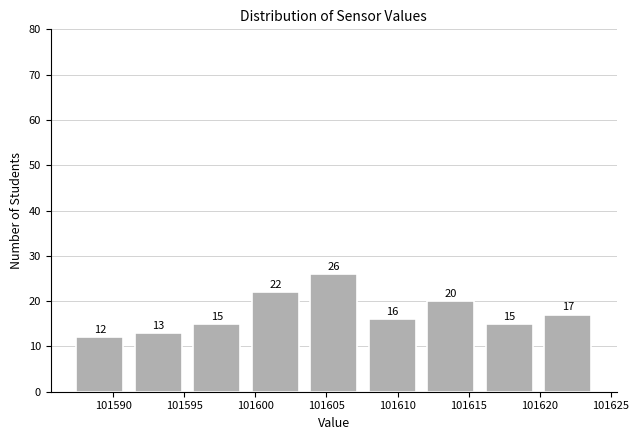

Reading left to right, list every bar in this chart as the range it spans on the x-axis followed by its height. The bar edges are not printed on the chart, so give them approximately, as read against the axis.

101587.0 to 101591.0: 12
101591.0 to 101595.0: 13
101595.0 to 101599.5: 15
101599.5 to 101603.5: 22
101603.5 to 101607.5: 26
101607.5 to 101611.5: 16
101611.5 to 101616.0: 20
101616.0 to 101620.0: 15
101620.0 to 101624.0: 17